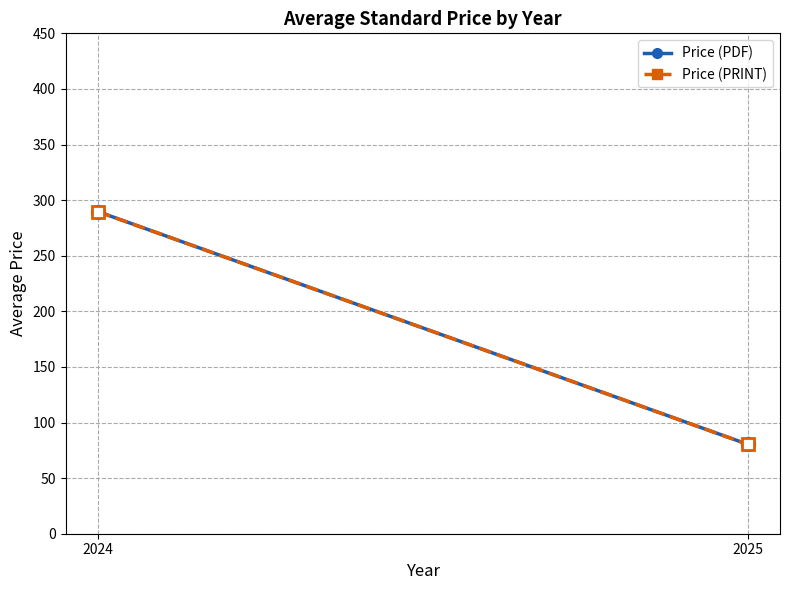

What is the total value across all series at 2025?

161.0